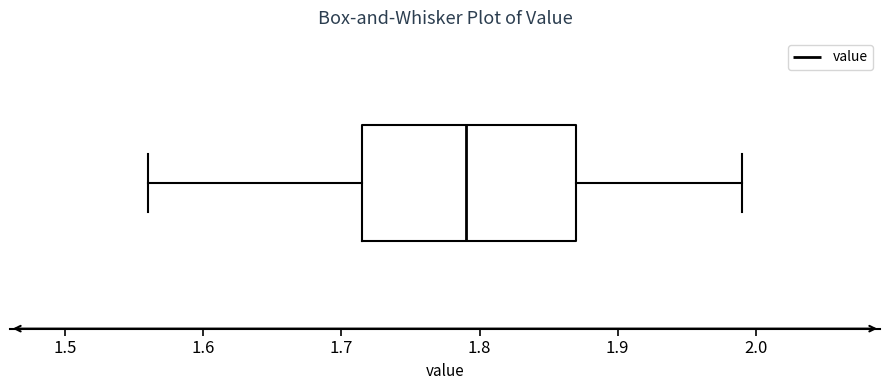

Read this box plot against the x-axis: the position of the median line, the range covered by the box, and the ends of both whiskers. The values are not printed on the chart, so give them approximately, as read against the axis.

median 1.79, box 1.72 to 1.87, whiskers 1.56 to 1.99